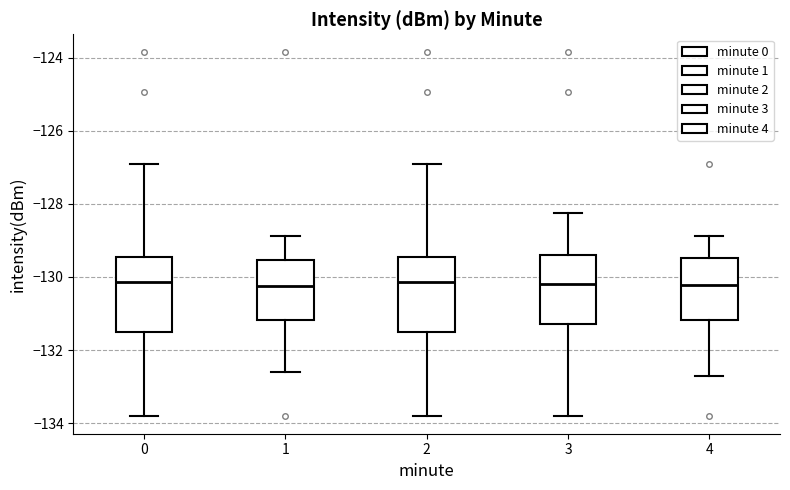

Where does the lower whisker of the box at x = 1 end on the y-axis? The values are not printed on the chart, so give them approximately, as read against the axis.

-132.6